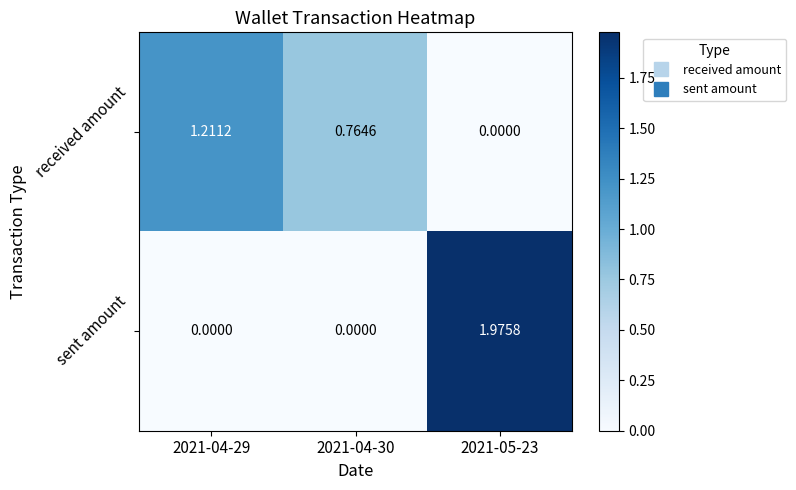

Between 2021-04-30 and 2021-05-23, which series saw the biggest shift?

sent amount